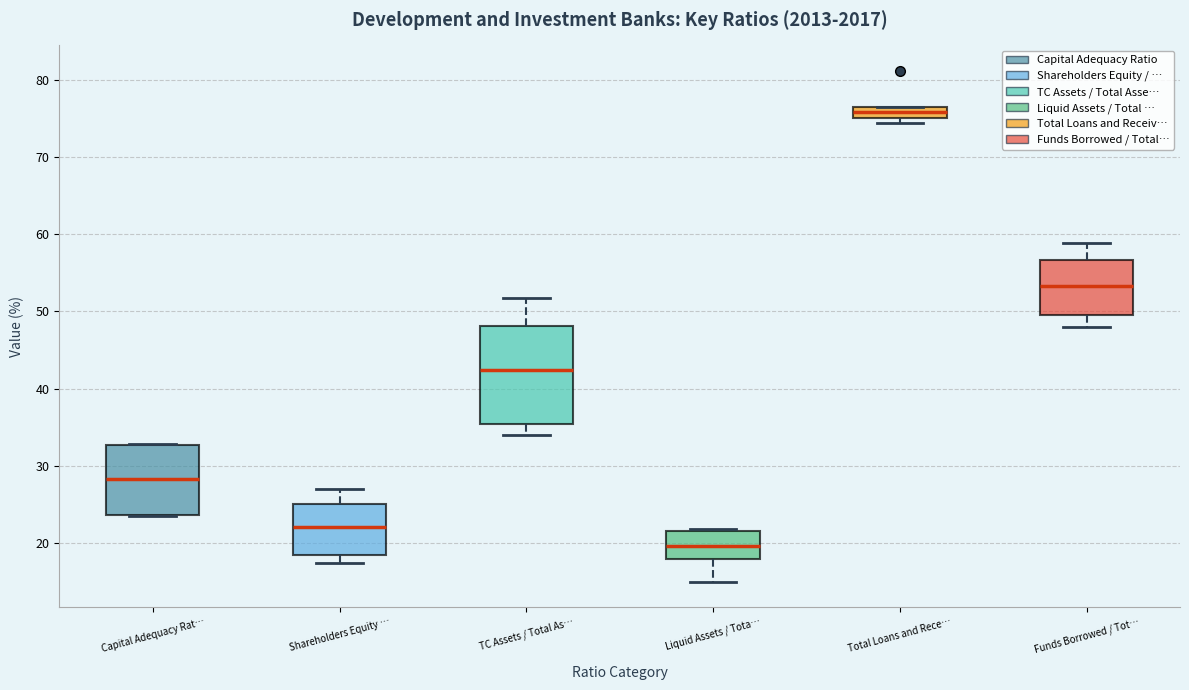

Where is the upper edge of the box for Total Loans and Rece… on the y-axis? The values are not printed on the chart, so give them approximately, as read against the axis.

77